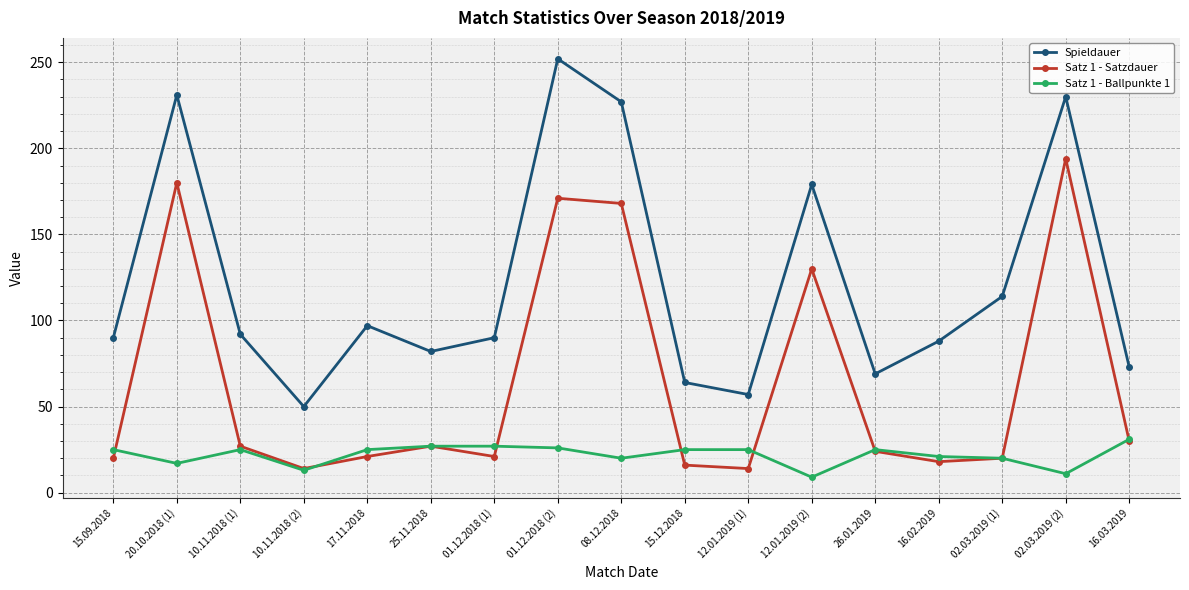

What is the minimum value shown in the chart?

9